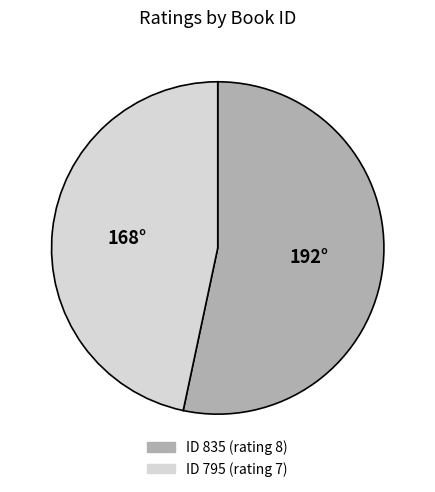

Is there a majority slice in this chart?

Yes